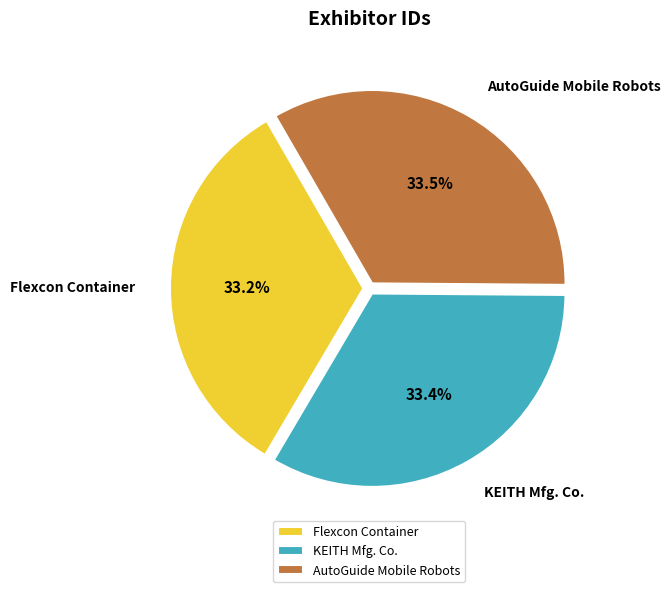

What is the ratio of the value at AutoGuide Mobile Robots to the value at Flexcon Container?

1.0